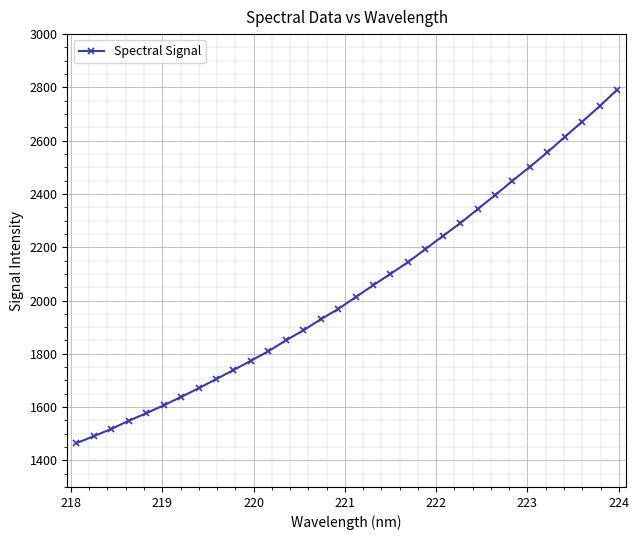

What is the sum of all values?

65262.3